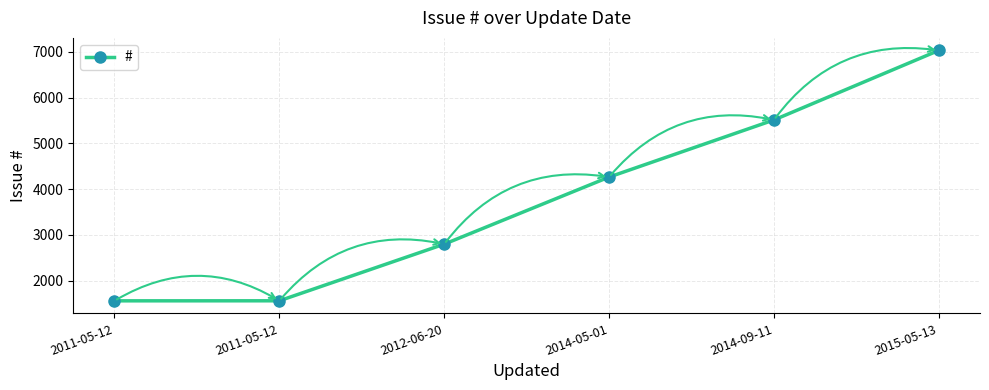

List the labels in order of value, smallest first.

2011-05-12, 2011-05-12, 2012-06-20, 2014-05-01, 2014-09-11, 2015-05-13